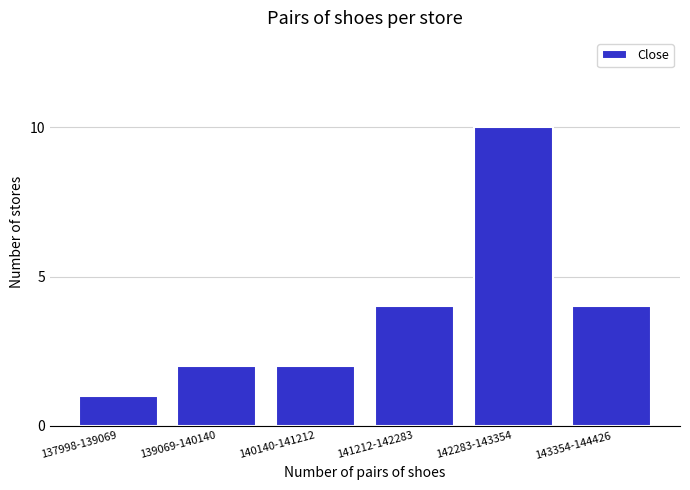

Reading left to right, what are all the values shown in this chart?

137998-139069=1	139069-140140=2	140140-141212=2	141212-142283=4	142283-143354=10	143354-144426=4